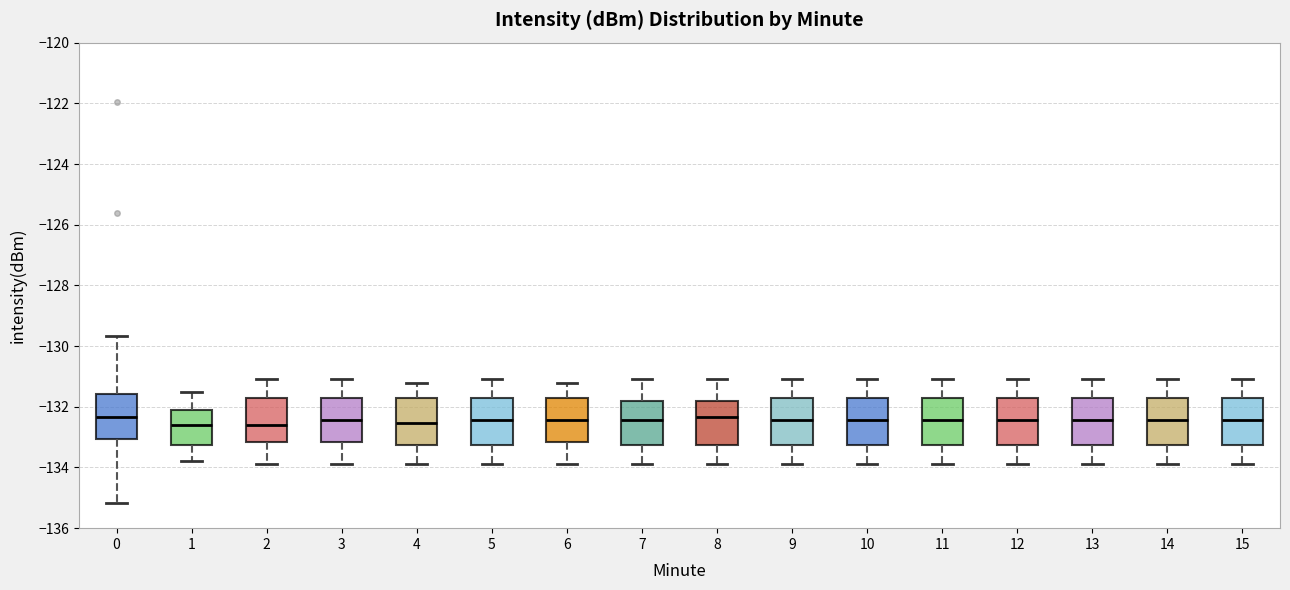

Reading left to right, transcribe this box plot: for each box, give where its median line is, the range the box spans, and where its two whiskers end, as read against the y-axis. The values are not printed on the chart, so give them approximately, as read against the axis.

0: median -132.4, box -133.0 to -131.6, whiskers -135.2 to -129.6
1: median -132.6, box -133.2 to -132.2, whiskers -133.8 to -131.4
2: median -132.6, box -133.2 to -131.6, whiskers -133.8 to -131.0
3: median -132.4, box -133.2 to -131.8, whiskers -133.8 to -131.0
4: median -132.6, box -133.2 to -131.8, whiskers -133.8 to -131.2
5: median -132.4, box -133.2 to -131.8, whiskers -133.8 to -131.0
6: median -132.4, box -133.2 to -131.8, whiskers -133.8 to -131.2
7: median -132.4, box -133.2 to -131.8, whiskers -133.8 to -131.0
8: median -132.4, box -133.2 to -131.8, whiskers -133.8 to -131.0
9: median -132.4, box -133.2 to -131.8, whiskers -133.8 to -131.0
10: median -132.4, box -133.2 to -131.8, whiskers -133.8 to -131.0
11: median -132.4, box -133.2 to -131.8, whiskers -133.8 to -131.0
12: median -132.4, box -133.2 to -131.8, whiskers -133.8 to -131.0
13: median -132.4, box -133.2 to -131.8, whiskers -133.8 to -131.0
14: median -132.4, box -133.2 to -131.8, whiskers -133.8 to -131.0
15: median -132.4, box -133.2 to -131.8, whiskers -133.8 to -131.0